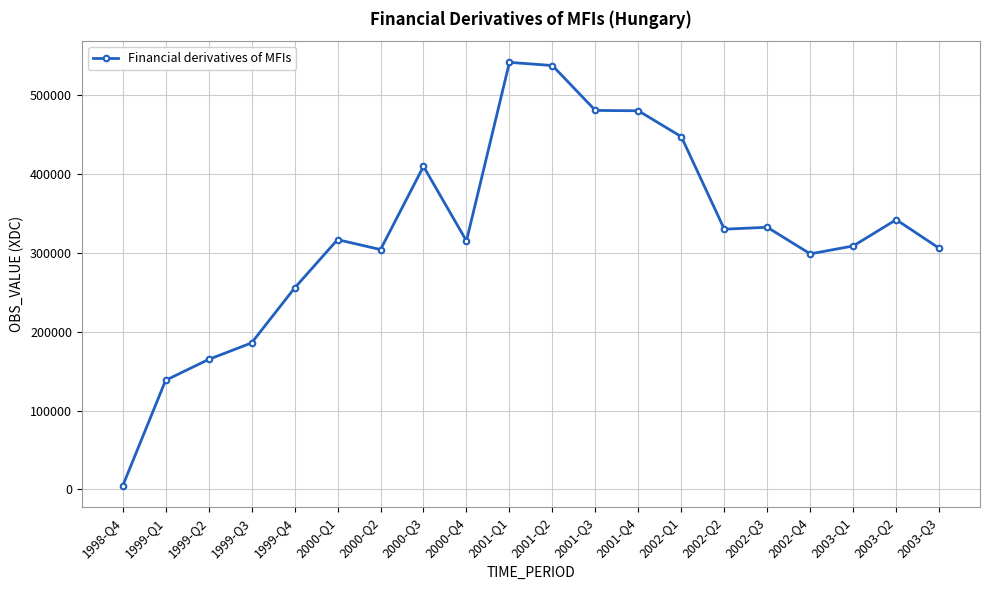

What is the difference between the maximum and second lowest values?

403179